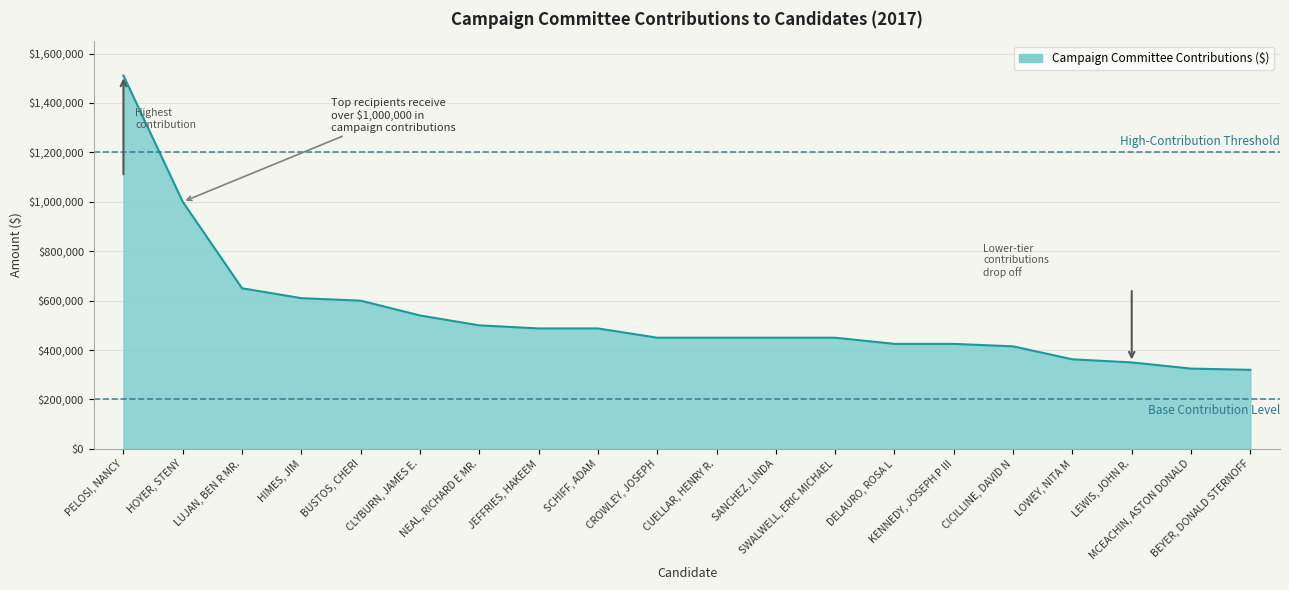

What is the minimum value shown in the chart?

320000